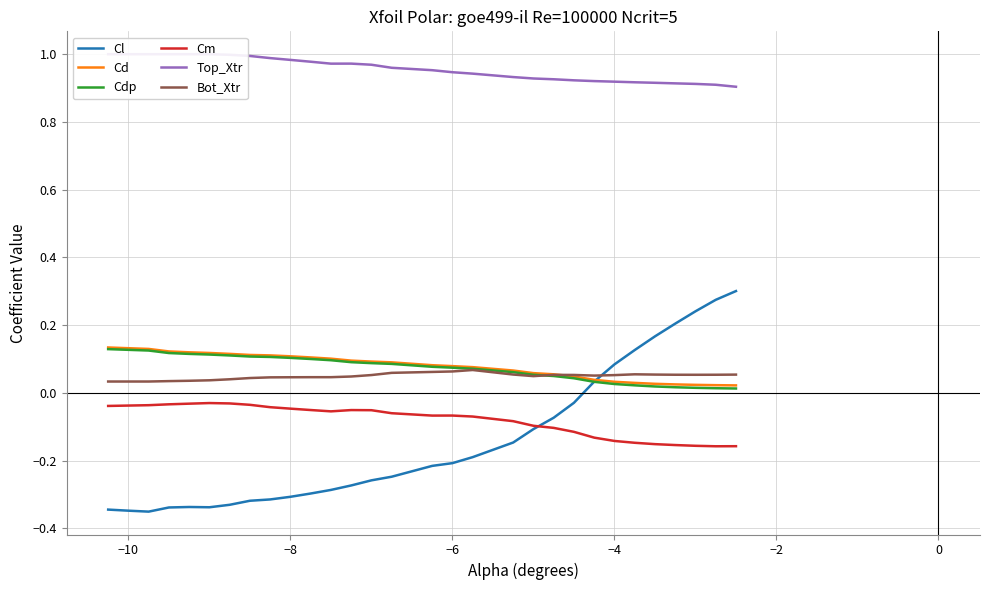

List the series in order of their peak value, lowest first.

Cm, Bot_Xtr, Cdp, Cd, Cl, Top_Xtr